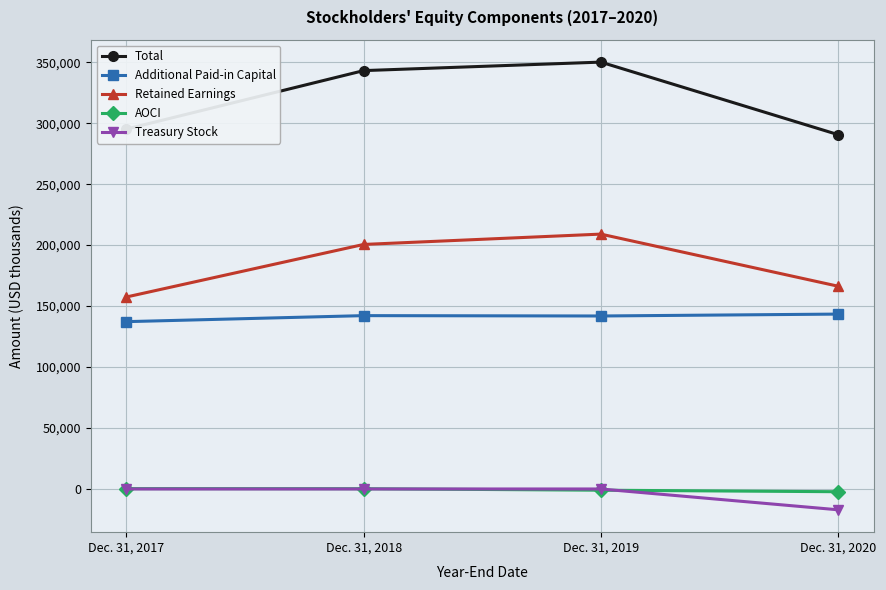

Which series has the largest total across all categories?

Total